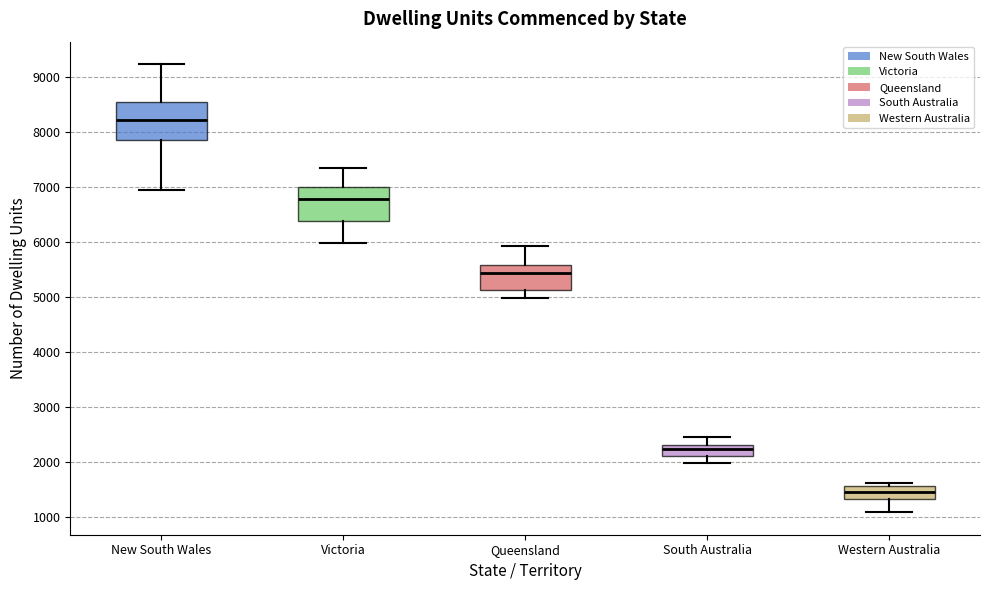

Reading left to right, transcribe this box plot: for each box, give where its median line is, the range the box spans, and where its two whiskers end, as read against the y-axis. The values are not printed on the chart, so give them approximately, as read against the axis.

New South Wales: median 8200, box 7800 to 8500, whiskers 6900 to 9200
Victoria: median 6800, box 6400 to 7000, whiskers 6000 to 7300
Queensland: median 5400, box 5100 to 5600, whiskers 5000 to 5900
South Australia: median 2200, box 2100 to 2300, whiskers 2000 to 2500
Western Australia: median 1500, box 1300 to 1600, whiskers 1100 to 1600 (just above the box's upper edge)